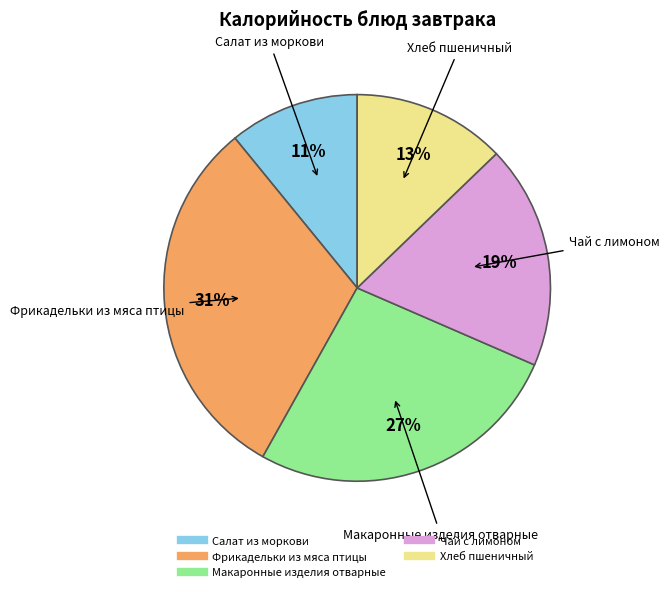

How many segments does this pie chart have?

5